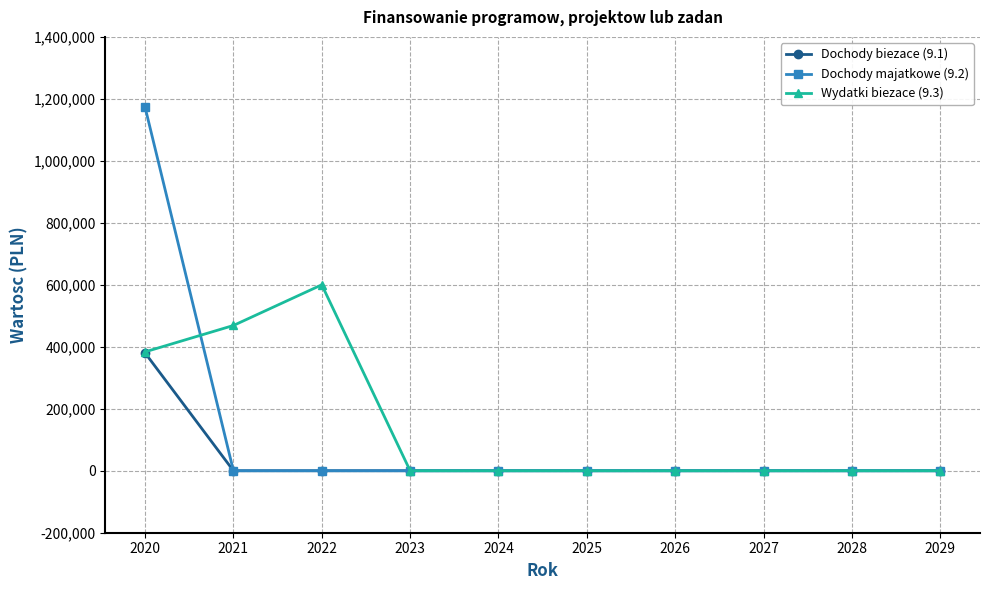

What is the spread (max minus min) of values at 2020?

793046.1